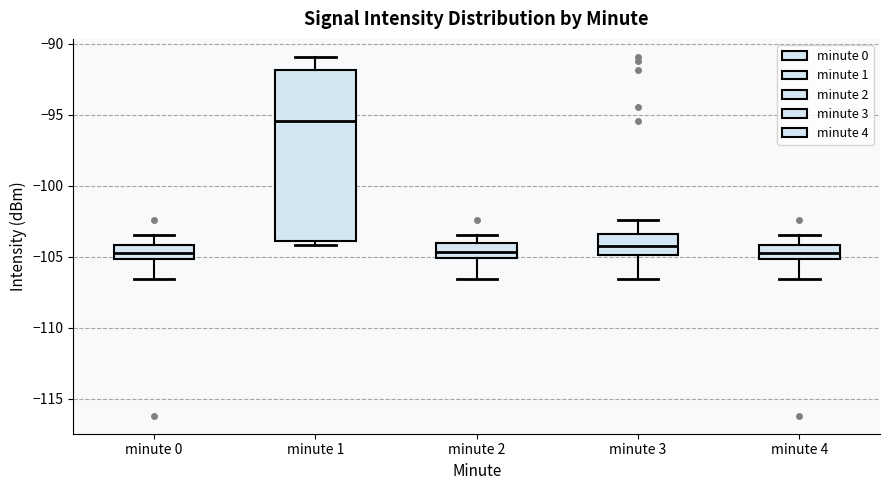

Where is the lower edge of the box for minute 1 on the y-axis? The values are not printed on the chart, so give them approximately, as read against the axis.

-104.0